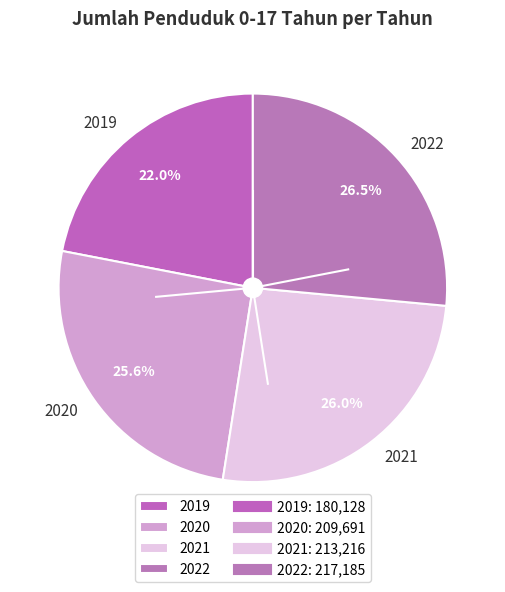

The 2021 slice represents 40% of the pie. True or false?

False